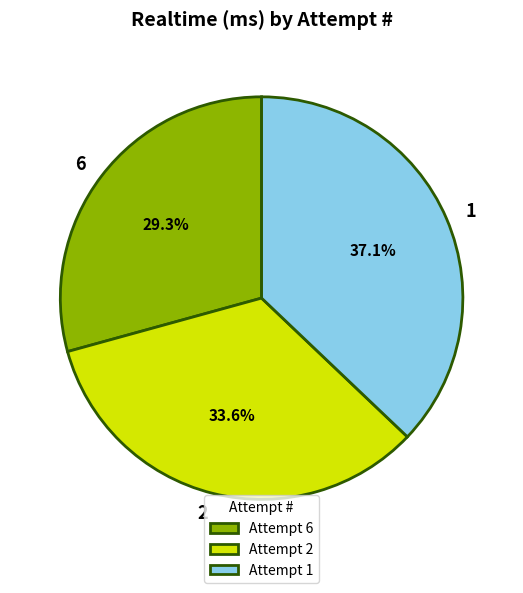

Do Attempt 1 and Attempt 6 together represent more than half of the pie?

Yes